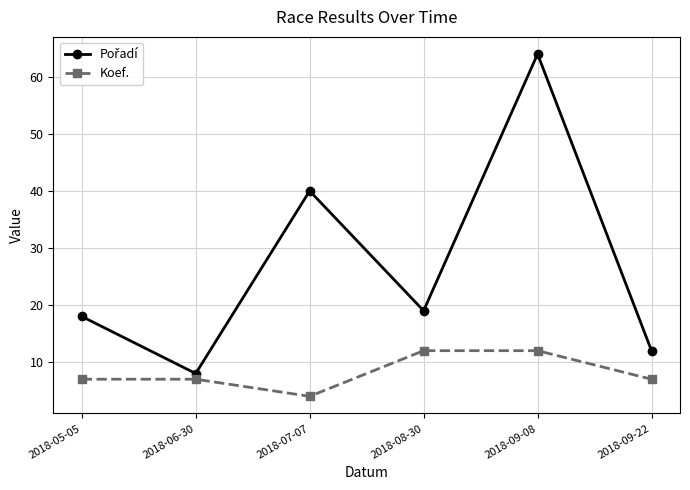

Which category has the lowest value across all series?

2018-07-07